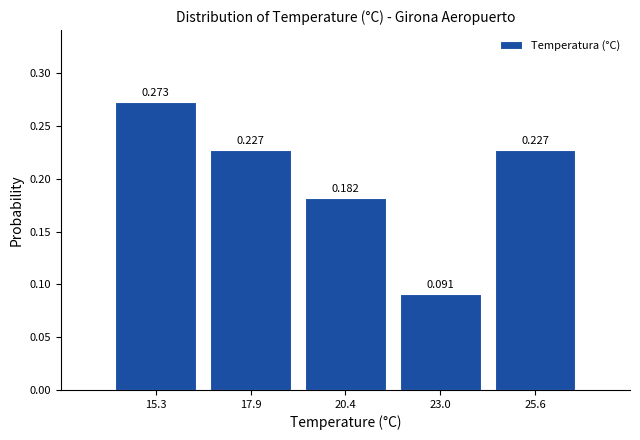

Reading left to right, transcribe this chart: for each bar, give the range it covers on the x-axis and its height. The bar edges are not printed on the chart, so give them approximately, as read against the axis.

14.0 to 16.5: 0.273
16.5 to 19.0: 0.227
19.0 to 21.5: 0.182
21.5 to 24.5: 0.091
24.5 to 27.0: 0.227